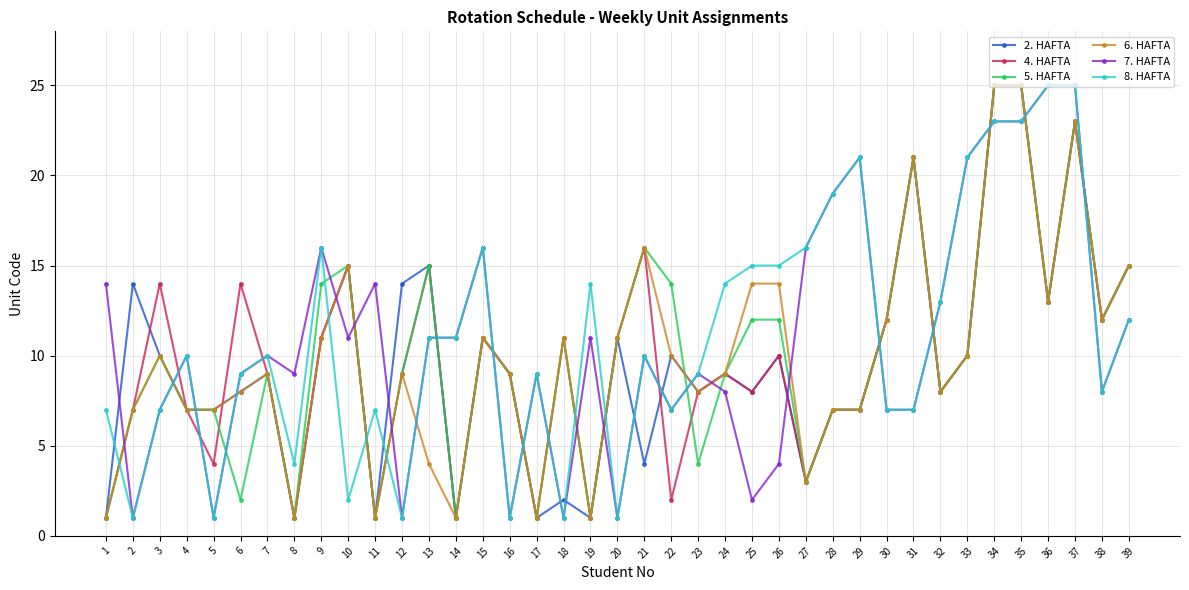

How many lines are shown in the chart?

6